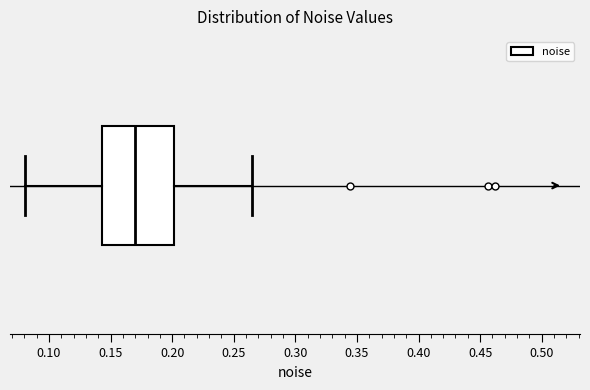

Read this box plot against the x-axis: the position of the median line, the range covered by the box, and the ends of both whiskers. The values are not printed on the chart, so give them approximately, as read against the axis.

median 0.170, box 0.145 to 0.200, whiskers 0.080 to 0.265